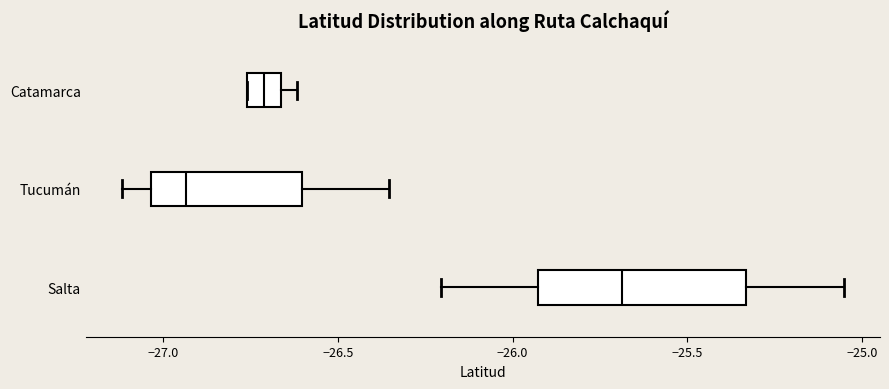

Reading bottom to top, transcribe this box plot: for each box, give where its median line is, the range the box spans, and where its two whiskers end, as read against the x-axis. The values are not printed on the chart, so give them approximately, as read against the axis.

Salta: median -25.70, box -25.95 to -25.35, whiskers -26.20 to -25.05
Tucumán: median -26.95, box -27.05 to -26.60, whiskers -27.10 to -26.35
Catamarca: median -26.70, box -26.75 to -26.65, whiskers -26.75 to -26.60